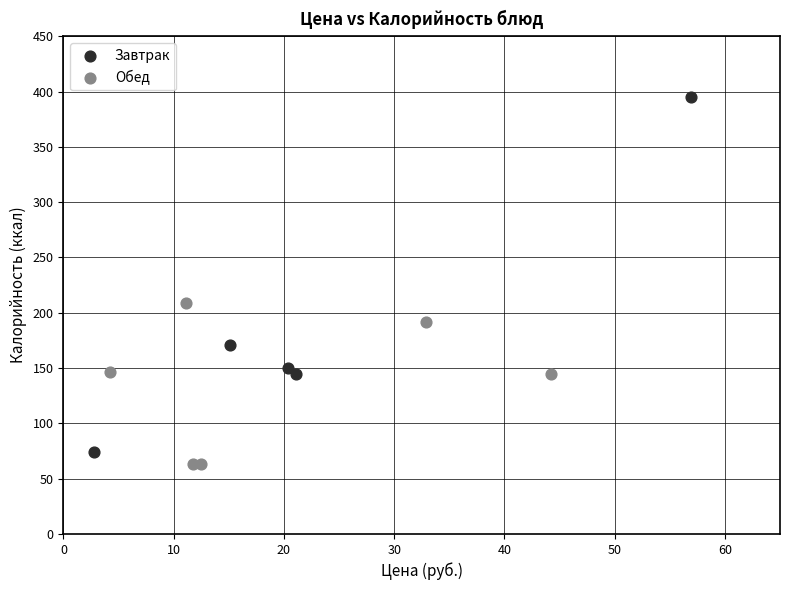

What are all the series names shown in the legend?

Завтрак, Обед